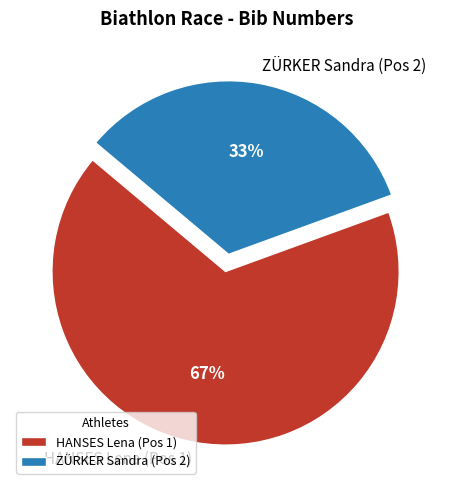

Combined, do HANSES Lena (Pos 1) and ZÜRKER Sandra (Pos 2) account for over 50%?

Yes